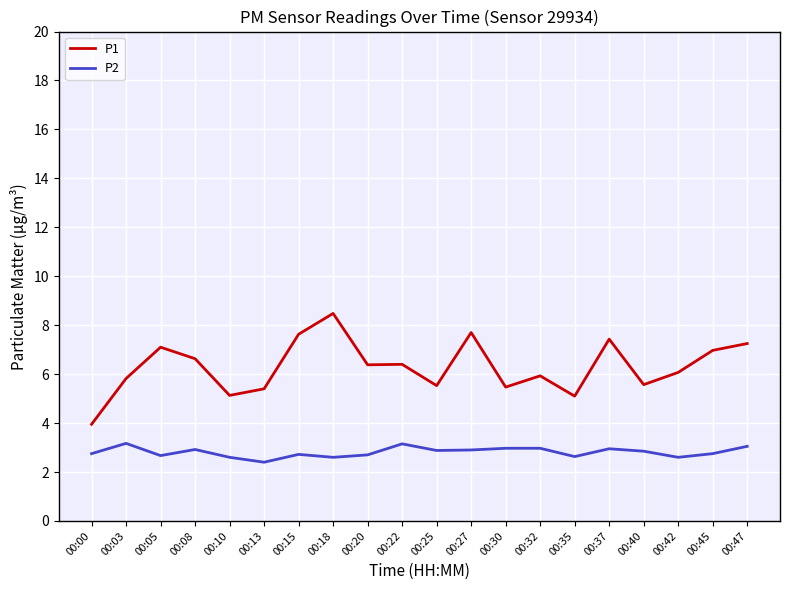

How many lines are shown in the chart?

2